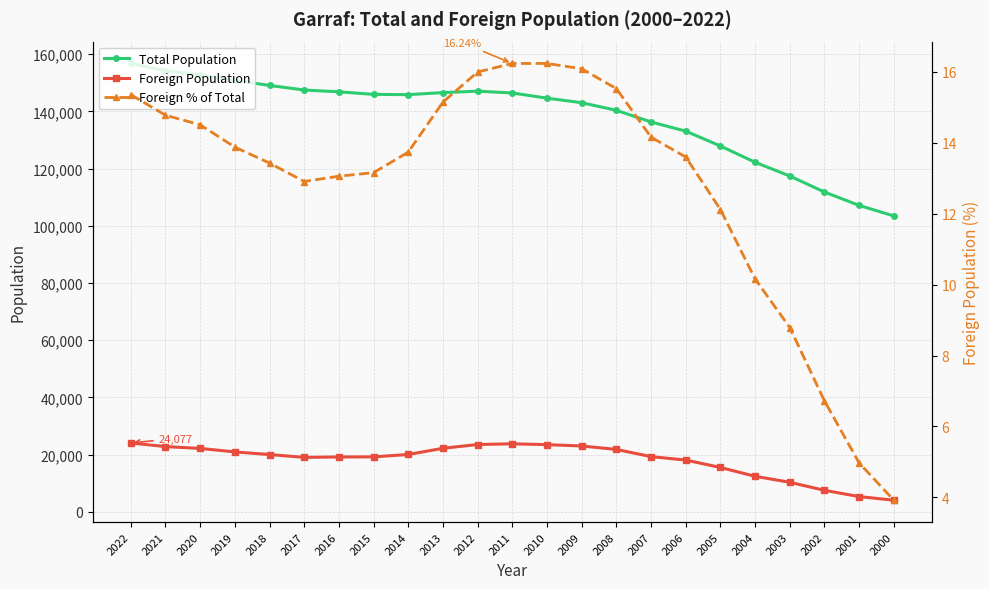

True or false: Total Population and Foreign % of Total cross at least once.

False